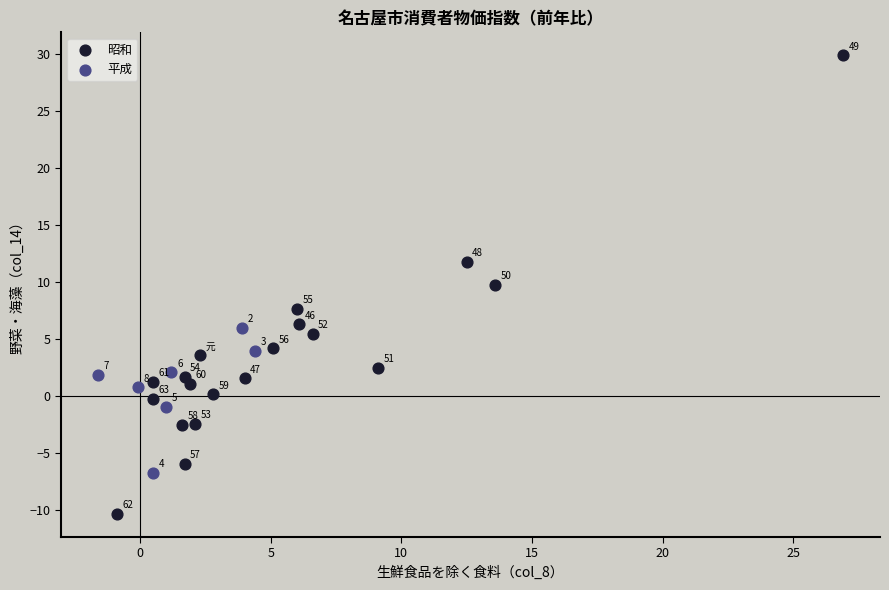

Which series reaches the minimum Y coordinate?

昭和